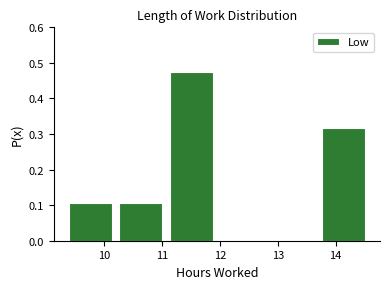

Reading left to right, list every bar in this chart as the range it spans on the x-axis followed by its height. Neither the bar edges nor the heights are printed on the chart, so give them approximately, as read against the axes.

9.4 to 10.3: 0.11
10.3 to 11.1: 0.11
11.1 to 12.0: 0.47
12.0 to 12.9: 0
12.9 to 13.8: 0
13.8 to 14.6: 0.32